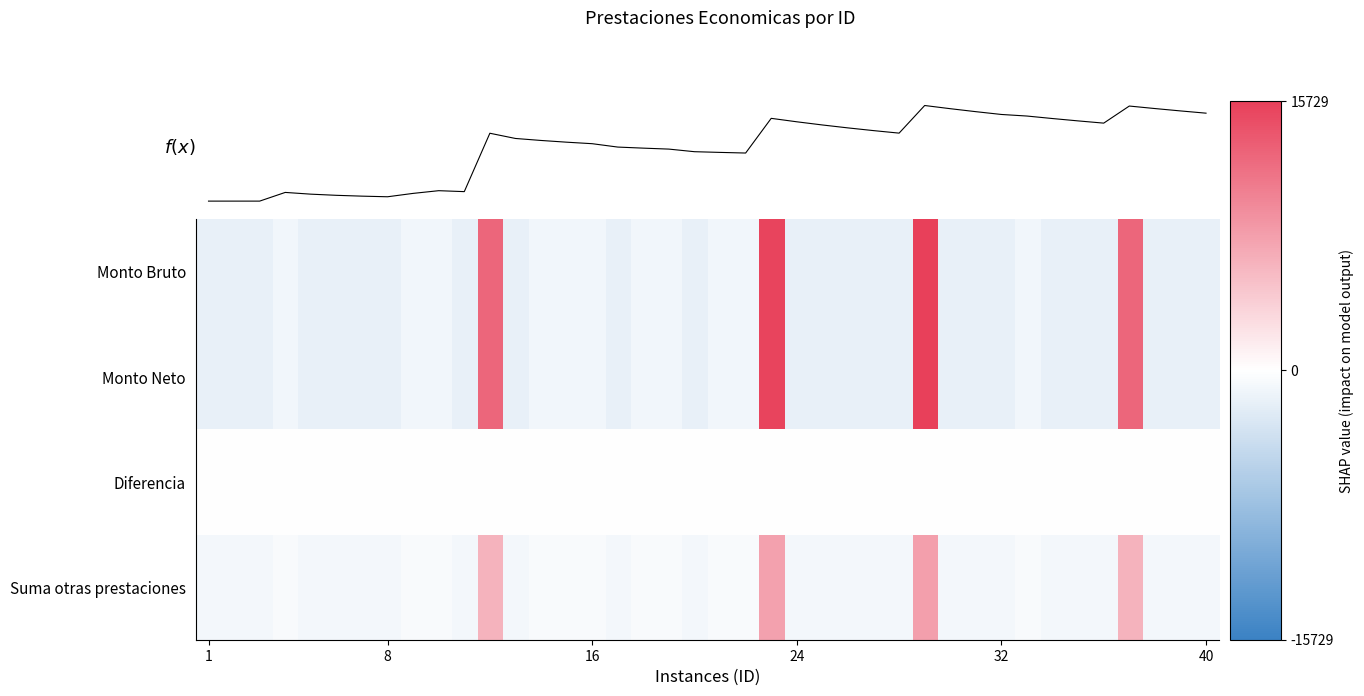

Reading left to right, what are all the values shown in this chart?

Monto Bruto: -1770.8	-1770.8	-1770.8	-1070.8	-1770.8	-1770.8	-1770.8	-1770.8	-1070.8	-1070.8	-1770.8	12529.2	-1770.8	-1070.8	-1070.8	-1070.8	-1770.8	-1070.8	-1070.8	-1770.8	-1070.8	-1070.8	15262.5	-1770.8	-1770.8	-1770.8	-1770.8	-1770.8	15729.2	-1770.8	-1770.8	-1770.8	-1070.8	-1770.8	-1770.8	-1770.8	12529.2	-1770.8	-1770.8	-1770.8
Monto Neto: -1770.8	-1770.8	-1770.8	-1070.8	-1770.8	-1770.8	-1770.8	-1770.8	-1070.8	-1070.8	-1770.8	12529.2	-1770.8	-1070.8	-1070.8	-1070.8	-1770.8	-1070.8	-1070.8	-1770.8	-1070.8	-1070.8	15262.5	-1770.8	-1770.8	-1770.8	-1770.8	-1770.8	15729.2	-1770.8	-1770.8	-1770.8	-1070.8	-1770.8	-1770.8	-1770.8	12529.2	-1770.8	-1770.8	-1770.8
Diferencia: 0.0	0.0	0.0	0.0	0.0	0.0	0.0	0.0	0.0	0.0	0.0	0.0	0.0	0.0	0.0	0.0	0.0	0.0	0.0	0.0	0.0	0.0	0.0	0.0	0.0	0.0	0.0	0.0	0.0	0.0	0.0	0.0	0.0	0.0	0.0	0.0	0.0	0.0	0.0	0.0
Suma otras prestaciones: -885.4	-885.4	-885.4	-535.4	-885.4	-885.4	-885.4	-885.4	-535.4	-535.4	-885.4	6264.6	-885.4	-535.4	-535.4	-535.4	-885.4	-535.4	-535.4	-885.4	-535.4	-535.4	7631.2	-885.4	-885.4	-885.4	-885.4	-885.4	7864.6	-885.4	-885.4	-885.4	-535.4	-885.4	-885.4	-885.4	6264.6	-885.4	-885.4	-885.4